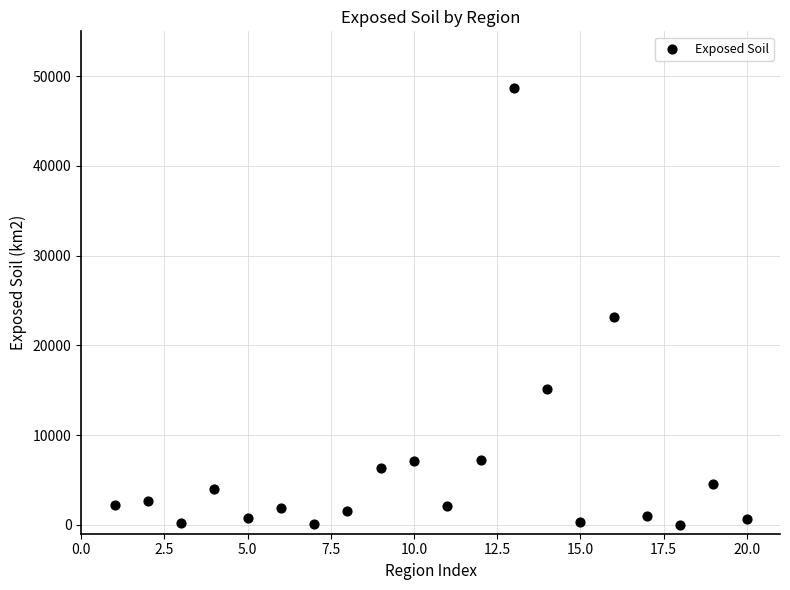

What Y value in the scatter plot is closest to 24362?

23145.0